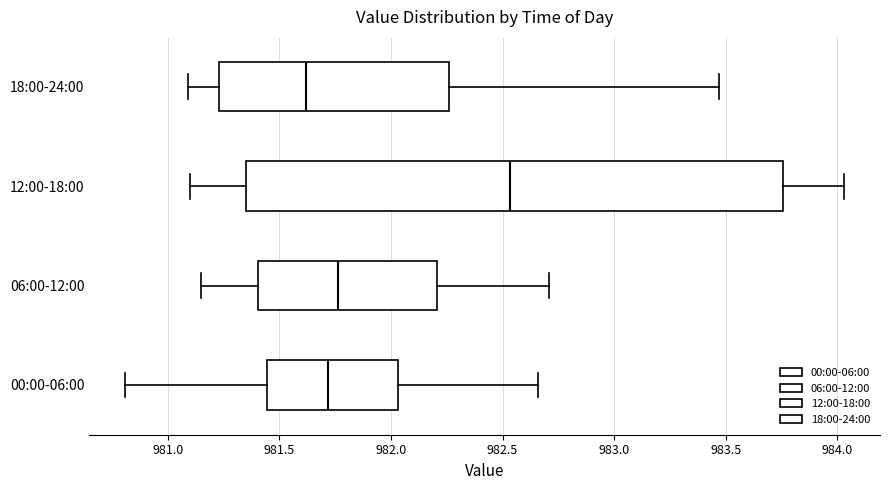

Where is the left edge of the box for 00:00-06:00 on the x-axis? The values are not printed on the chart, so give them approximately, as read against the axis.

981.45